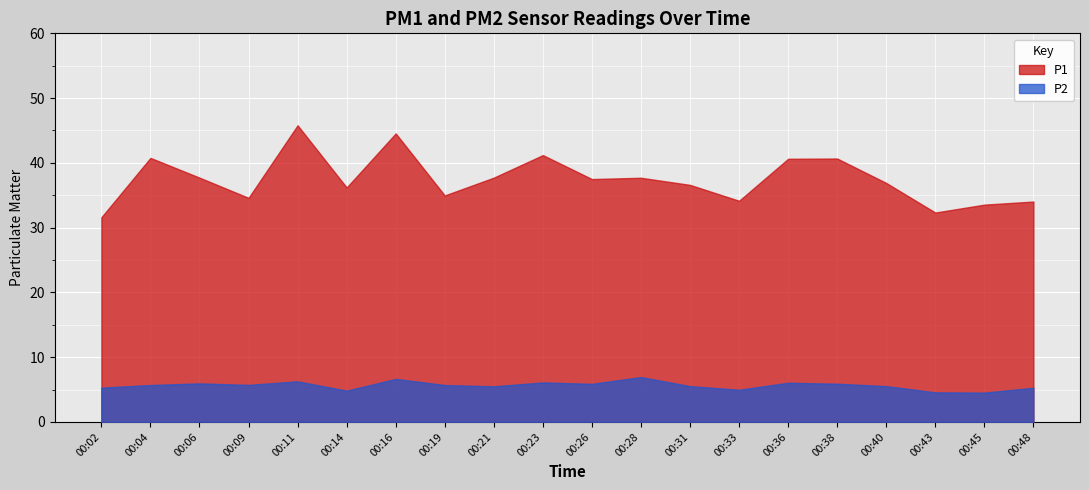

What is the difference between the second highest and minimum values in the P2 series?

2.1